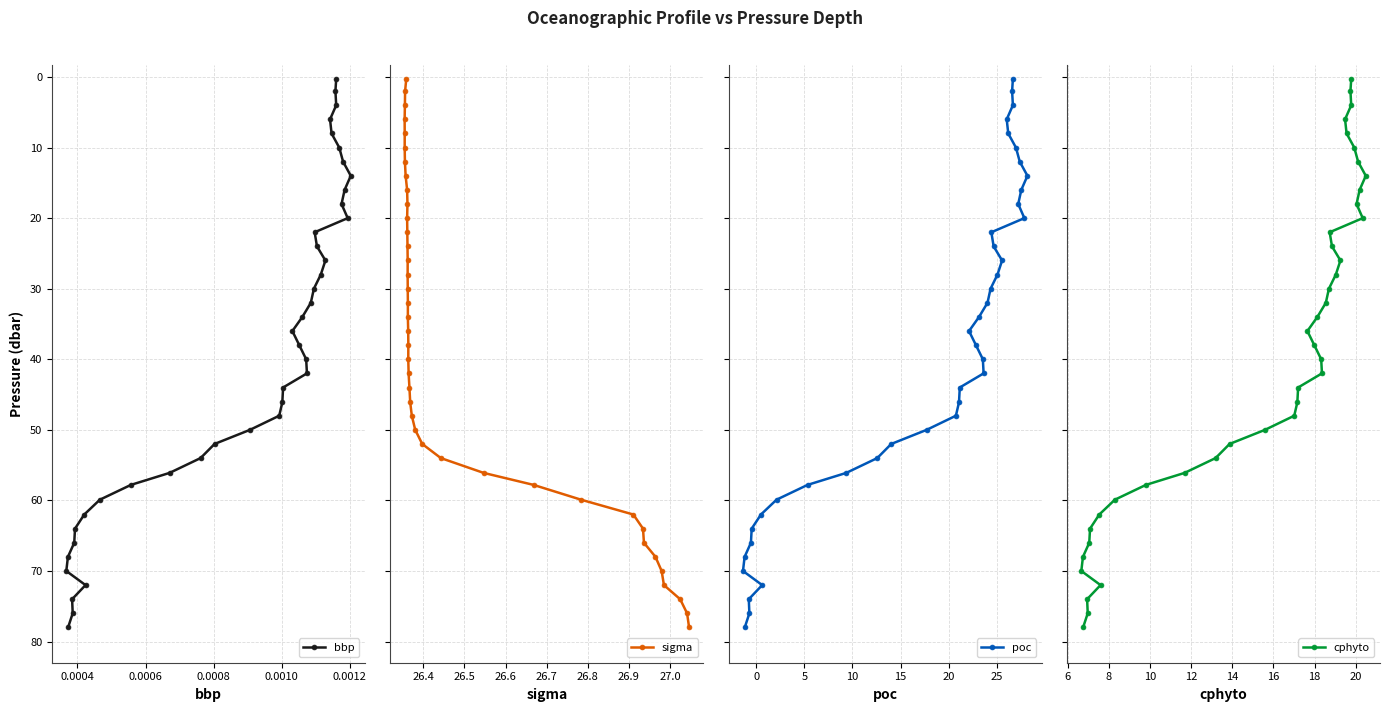

What is the maximum value for bbp?

78.0